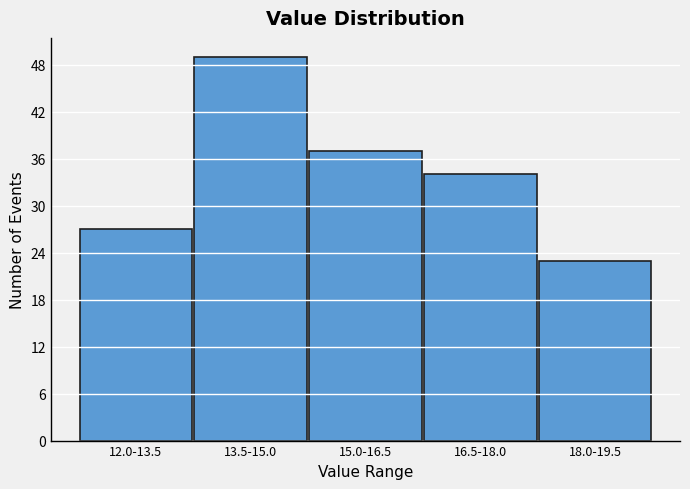

Reading left to right, list all the values displayed in this chart.

12.0-13.5=27	13.5-15.0=49	15.0-16.5=37	16.5-18.0=34	18.0-19.5=23